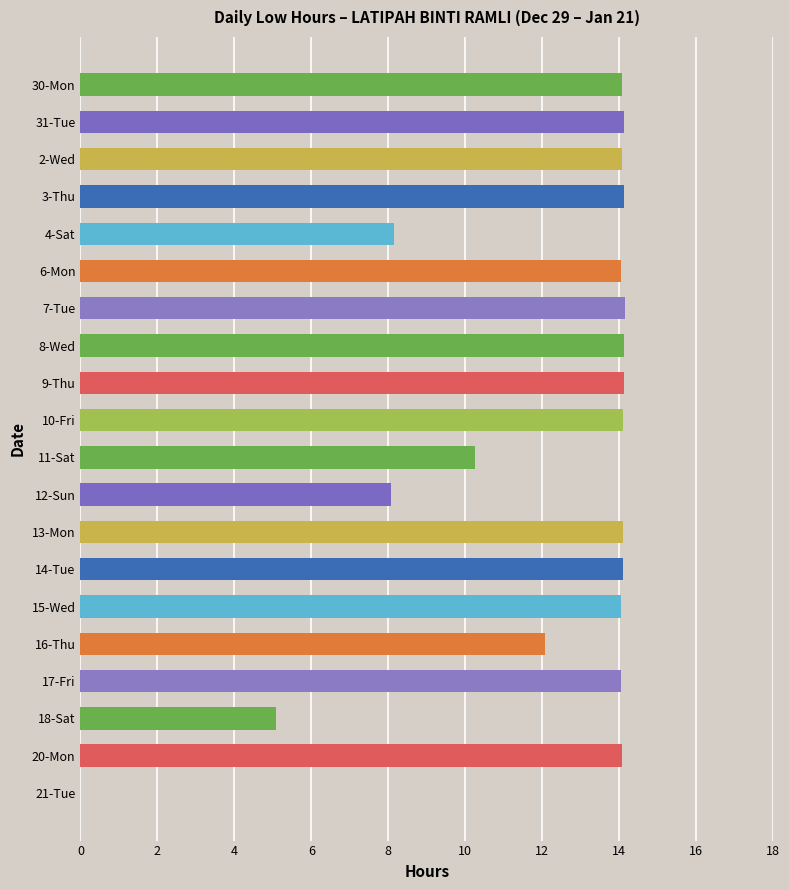

Read the value at 3-Thu.

14.1